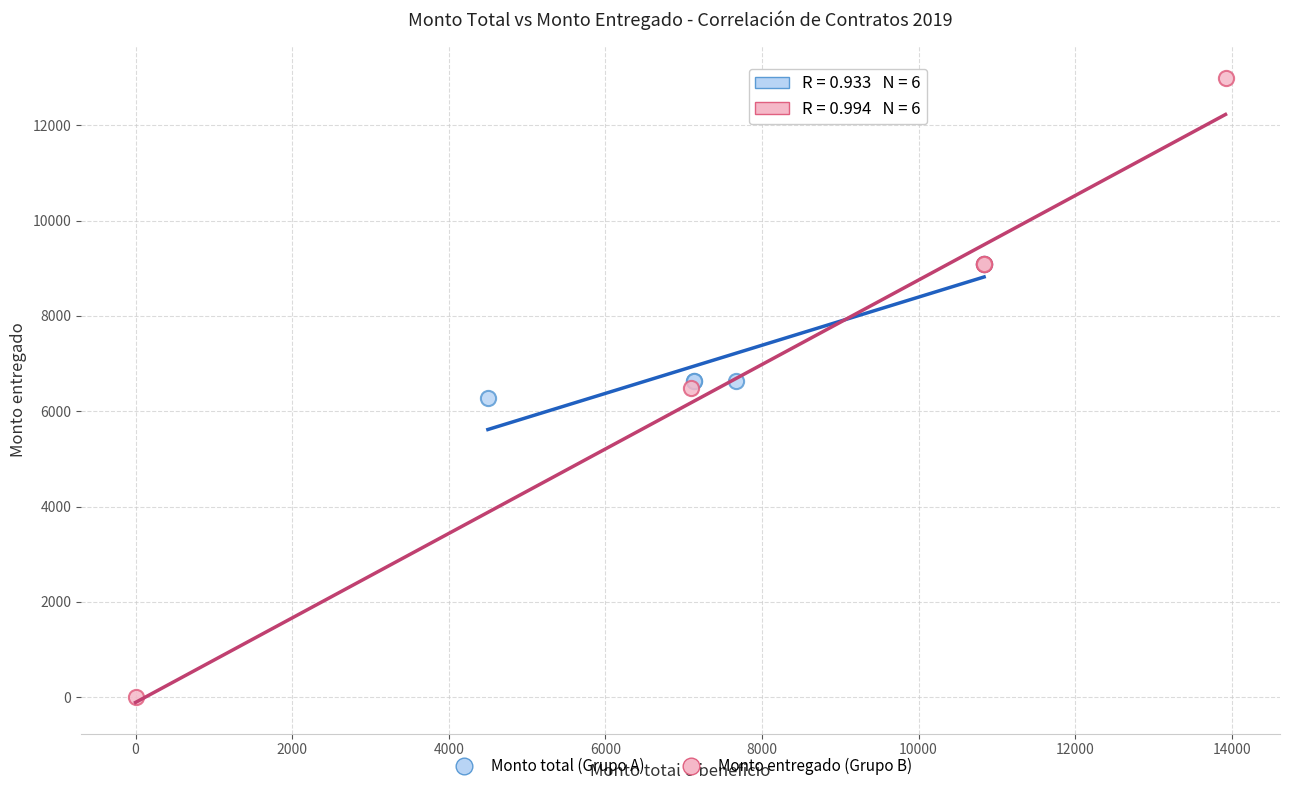

Which series has the widest spread of Y values?

Monto entregado (Grupo B)